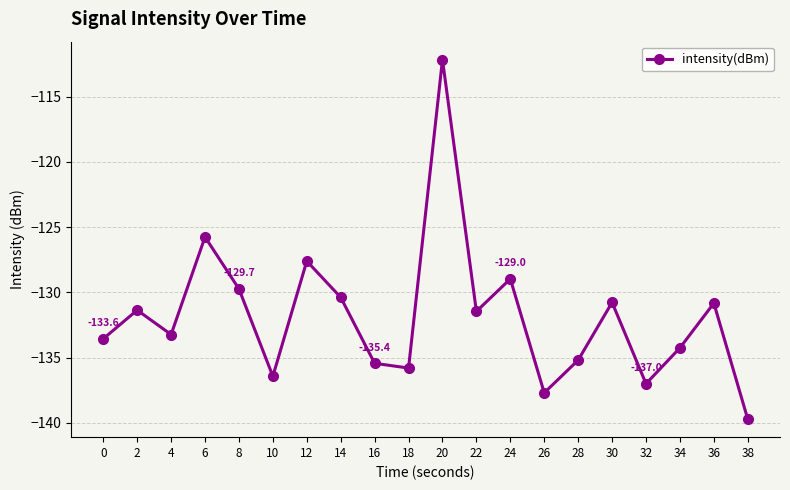

What is the maximum value shown in the chart?

-112.2